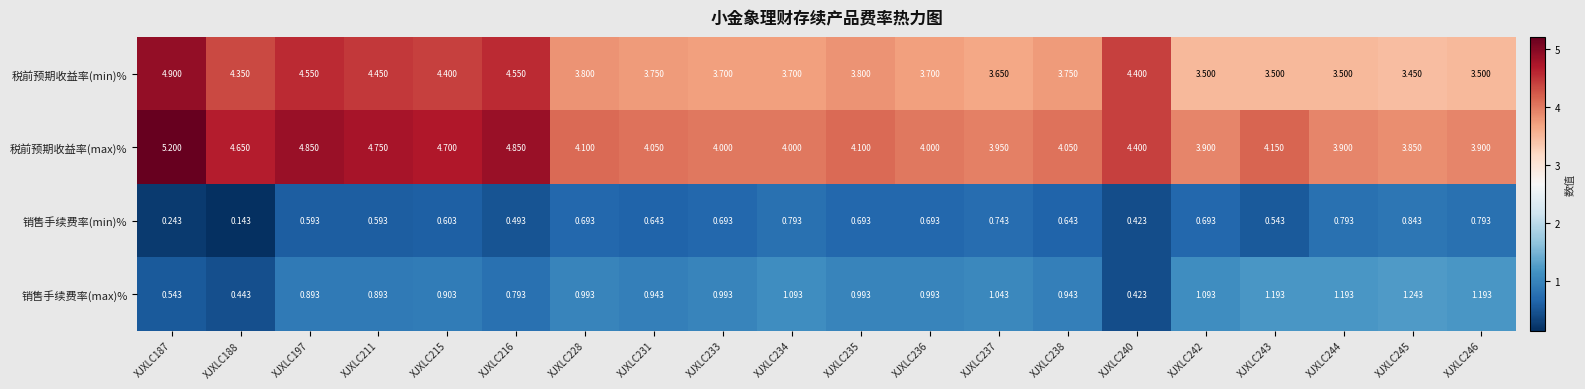

Which label corresponds to the largest value in the chart?

XJXLC187